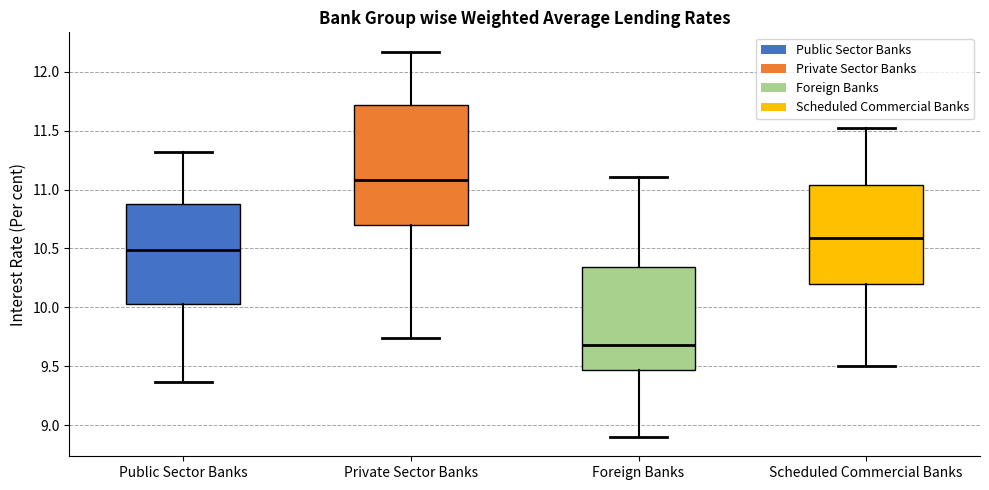

Which box is the tallest, from its lower edge to its upper edge?

Private Sector Banks